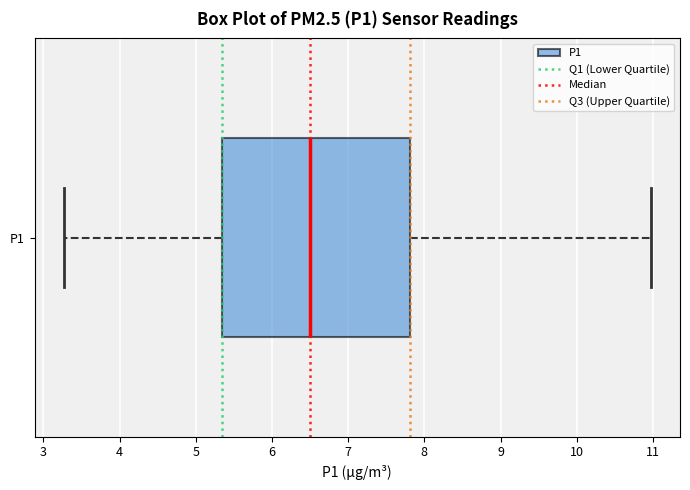

Read this box plot against the x-axis: the position of the median line, the range covered by the box, and the ends of both whiskers. The values are not printed on the chart, so give them approximately, as read against the axis.

median 6.5, box 5.3 to 7.8, whiskers 3.3 to 11.0